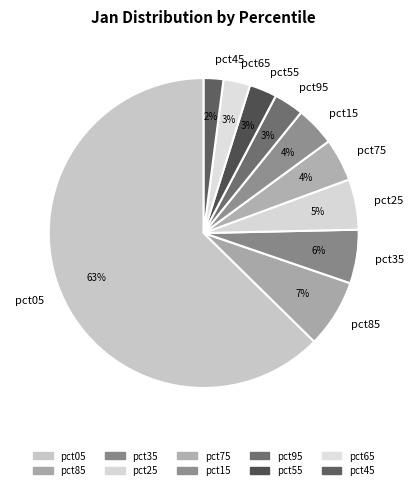

What is the largest slice in the pie chart?

pct05